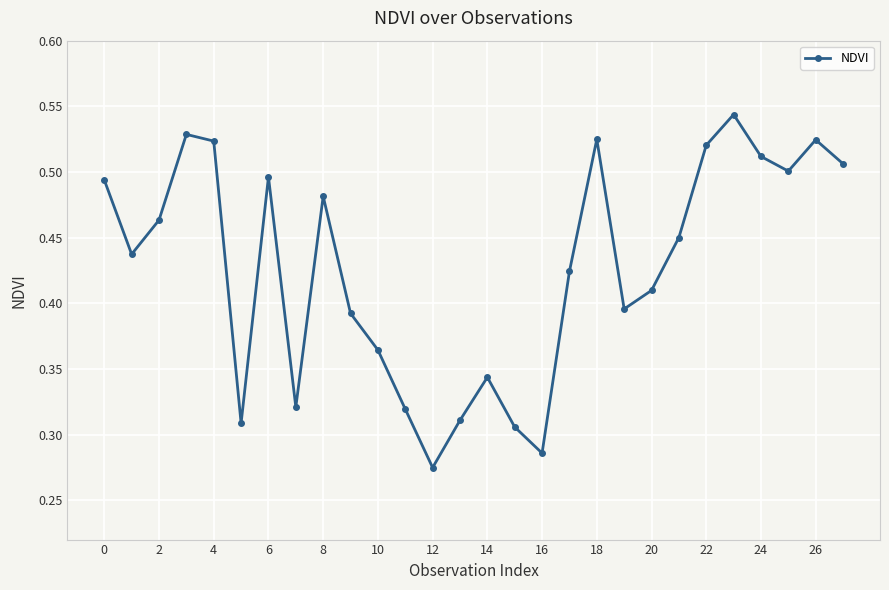

Count the values in the range 0 to 1.

28